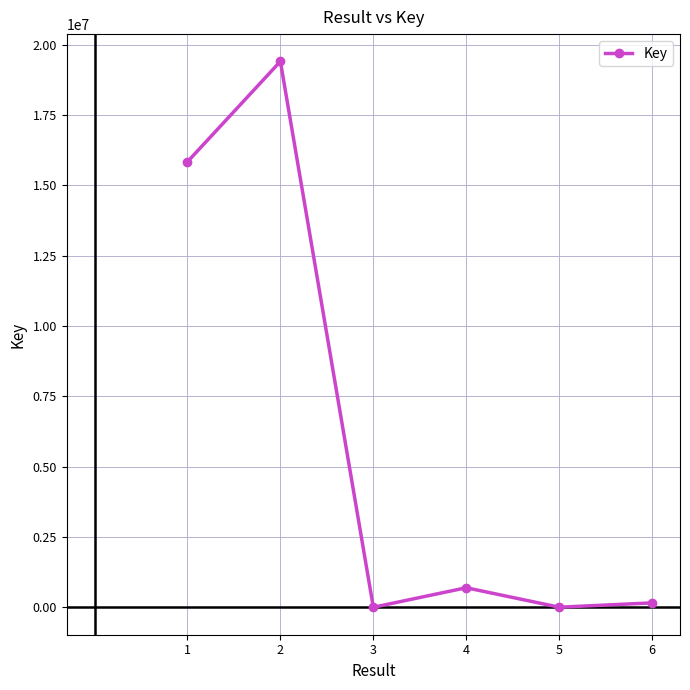

Does the chart display data point markers on the line(s)?

Yes